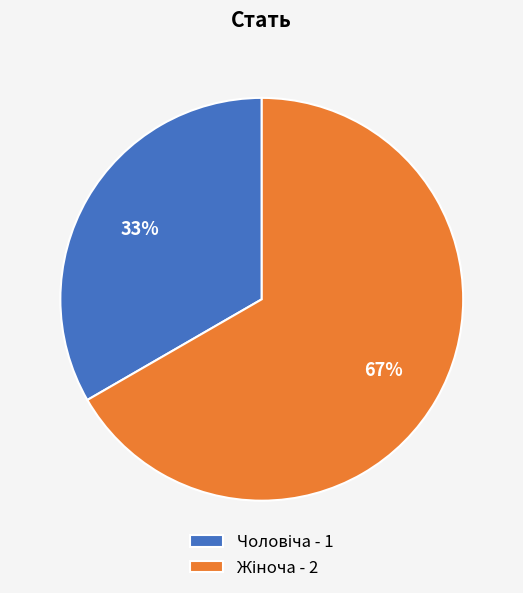

Is there a majority slice in this chart?

Yes